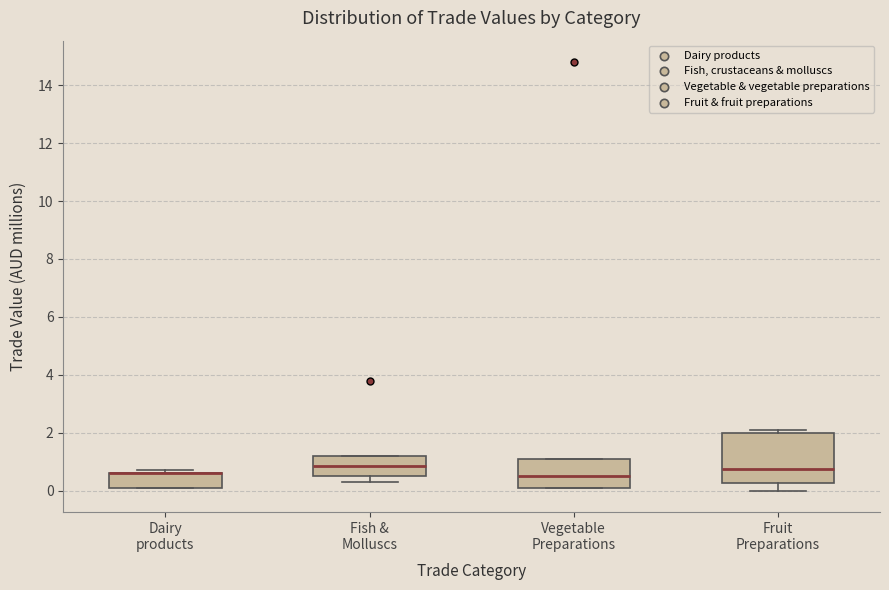

Reading left to right, read every box against the y-axis: the position of its median line, the range the box covers, and the ends of its whiskers. The values are not printed on the chart, so give them approximately, as read against the axis.

Dairy products: median 0.6 (drawn on the box's upper edge), box 0.2 to 0.6, whiskers 0.2 to 0.8
Fish & Molluscs: median 0.8, box 0.6 to 1.2, whiskers 0.4 to 1.2
Vegetable Preparations: median 0.6, box 0.2 to 1.2, whiskers 0.2 to 1.2
Fruit Preparations: median 0.8, box 0.2 to 2.0, whiskers 0.0 to 2.2